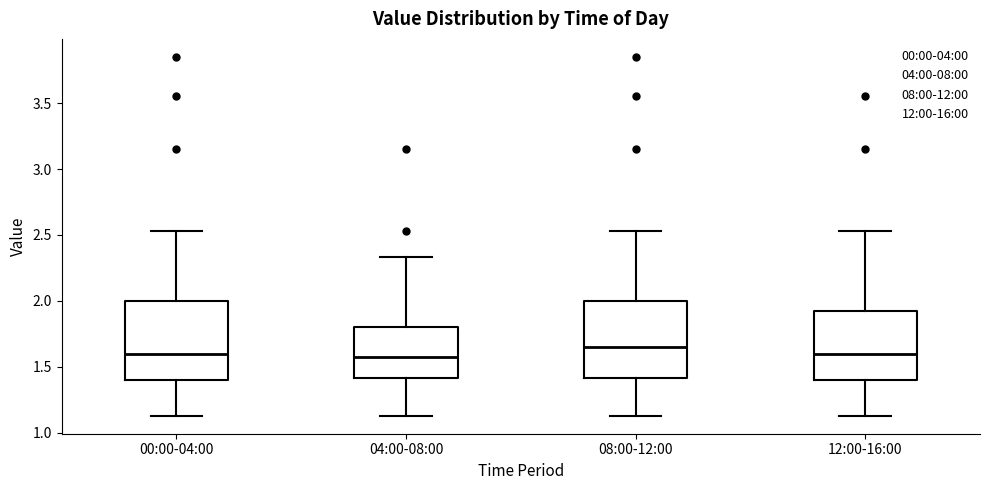

Reading left to right, read every box against the y-axis: the position of its median line, the range the box covers, and the ends of its whiskers. The values are not printed on the chart, so give them approximately, as read against the axis.

00:00-04:00: median 1.60, box 1.40 to 2.00, whiskers 1.15 to 2.55
04:00-08:00: median 1.60, box 1.40 to 1.80, whiskers 1.15 to 2.35
08:00-12:00: median 1.65, box 1.40 to 2.00, whiskers 1.15 to 2.55
12:00-16:00: median 1.60, box 1.40 to 1.95, whiskers 1.15 to 2.55